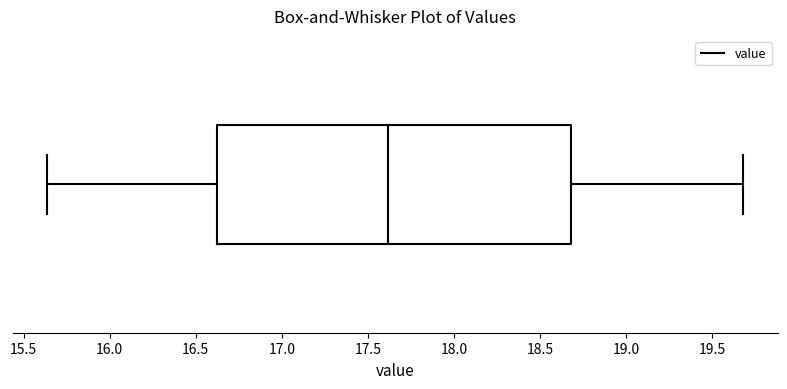

Read this box plot against the x-axis: the position of the median line, the range covered by the box, and the ends of both whiskers. The values are not printed on the chart, so give them approximately, as read against the axis.

median 17.60, box 16.60 to 18.70, whiskers 15.65 to 19.70